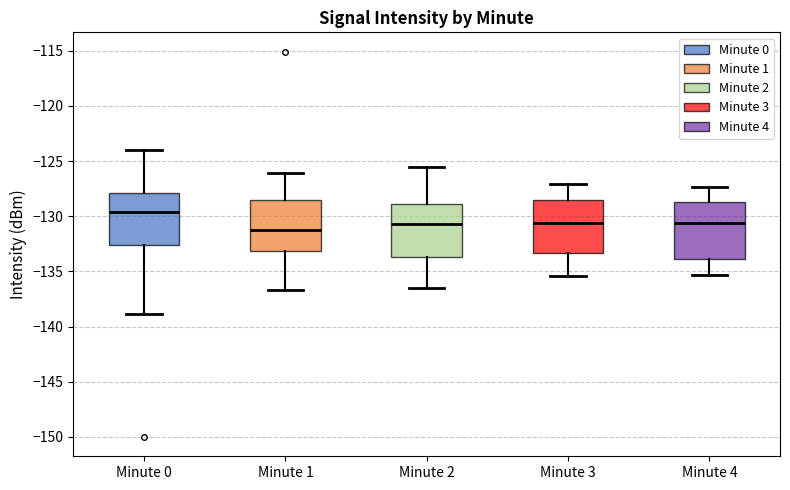

Reading left to right, read every box against the y-axis: the position of its median line, the range the box covers, and the ends of its whiskers. The values are not printed on the chart, so give them approximately, as read against the axis.

Minute 0: median -129.5, box -132.5 to -128.0, whiskers -139.0 to -124.0
Minute 1: median -131.0, box -133.0 to -128.5, whiskers -136.5 to -126.0
Minute 2: median -130.5, box -133.5 to -129.0, whiskers -136.5 to -125.5
Minute 3: median -130.5, box -133.5 to -128.5, whiskers -135.5 to -127.0
Minute 4: median -130.5, box -134.0 to -128.5, whiskers -135.5 to -127.5